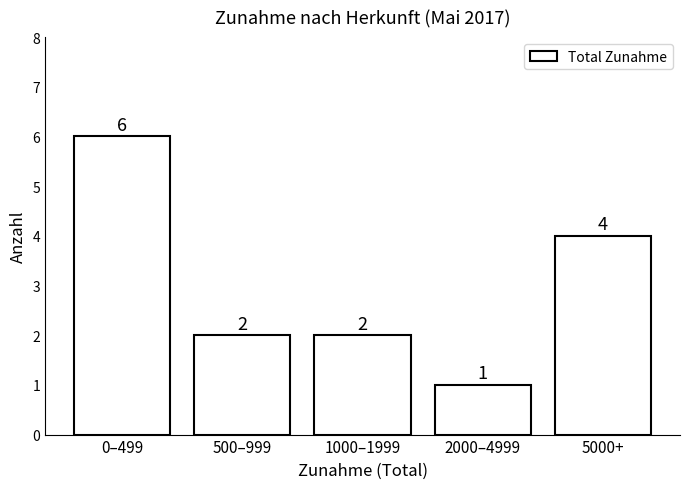

Reading right to left, extract all data points from this chart.

5000+=4	2000–4999=1	1000–1999=2	500–999=2	0–499=6